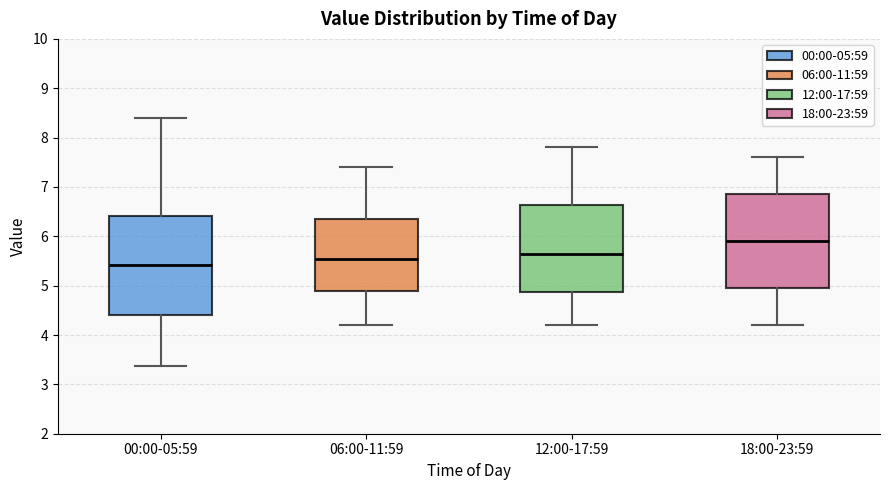

Where is the lower edge of the box for 06:00-11:59 on the y-axis? The values are not printed on the chart, so give them approximately, as read against the axis.

4.9